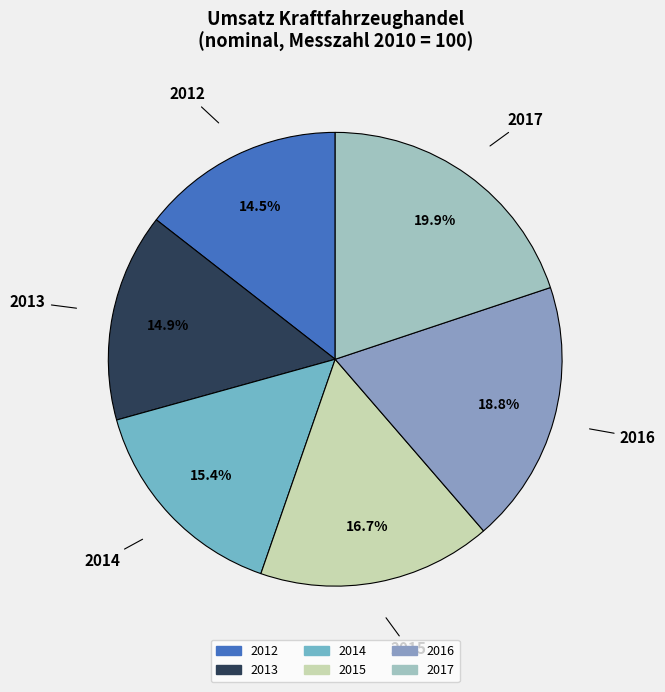

The 2016 slice represents 29% of the pie. True or false?

False